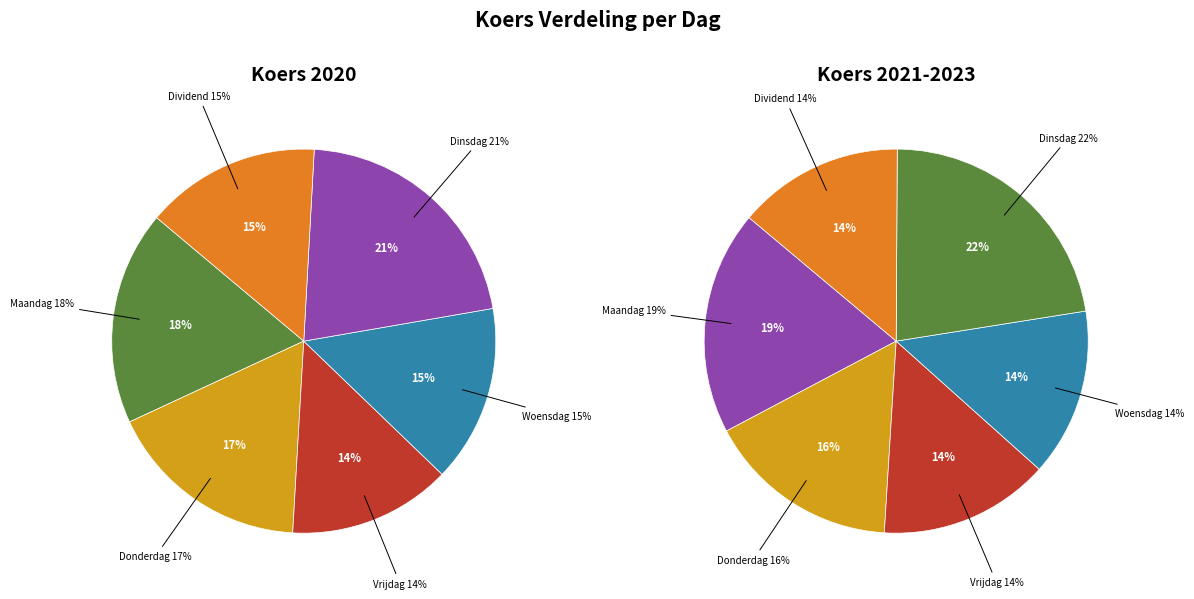

Which slice is the largest?

Dinsdag